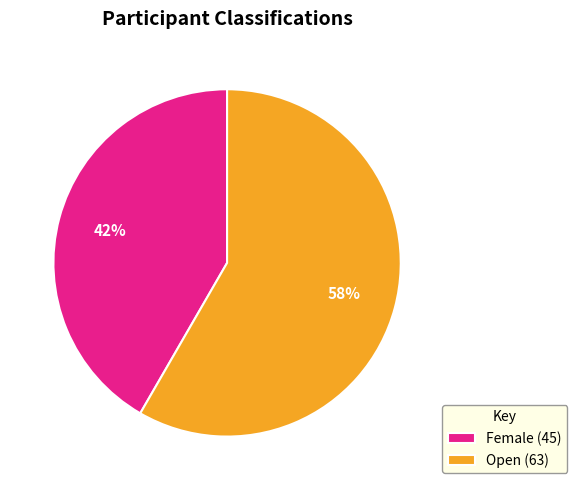

Rank the categories by value from lowest to highest.

Female, Open